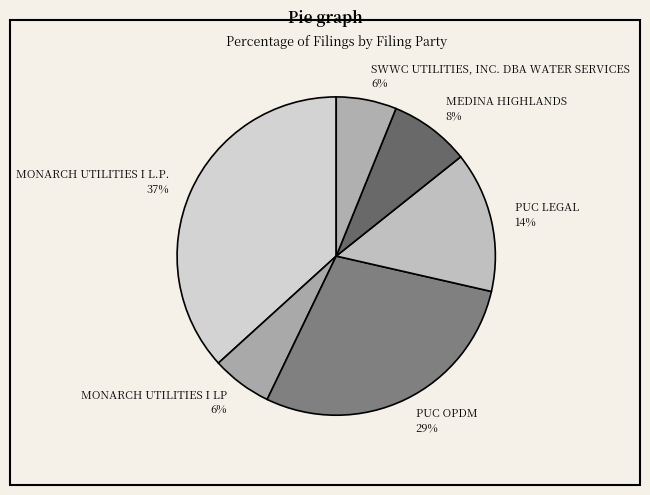

To the nearest percent, what percentage of the pie is SWWC UTILITIES, INC. DBA WATER SERVICES?

6%